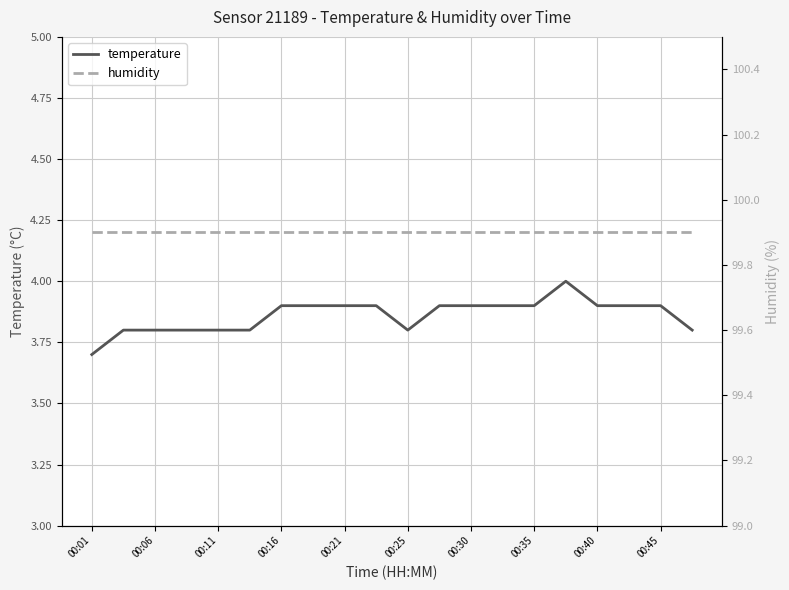

Which label corresponds to the largest value in the chart?

00:01